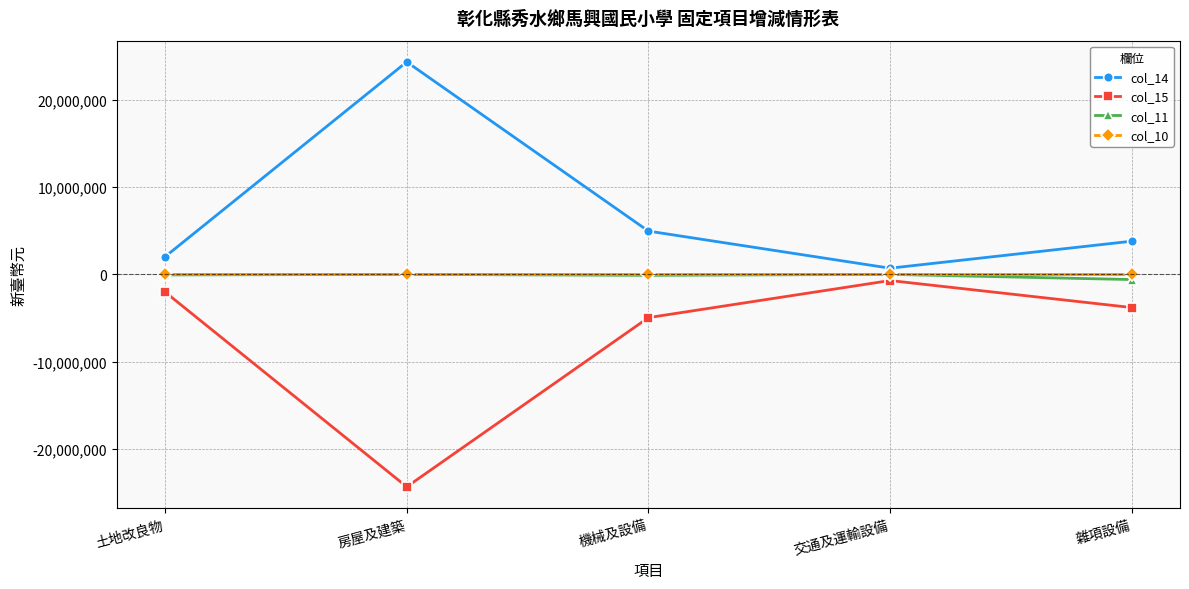

What are all the series names shown in the legend?

col_14, col_15, col_11, col_10